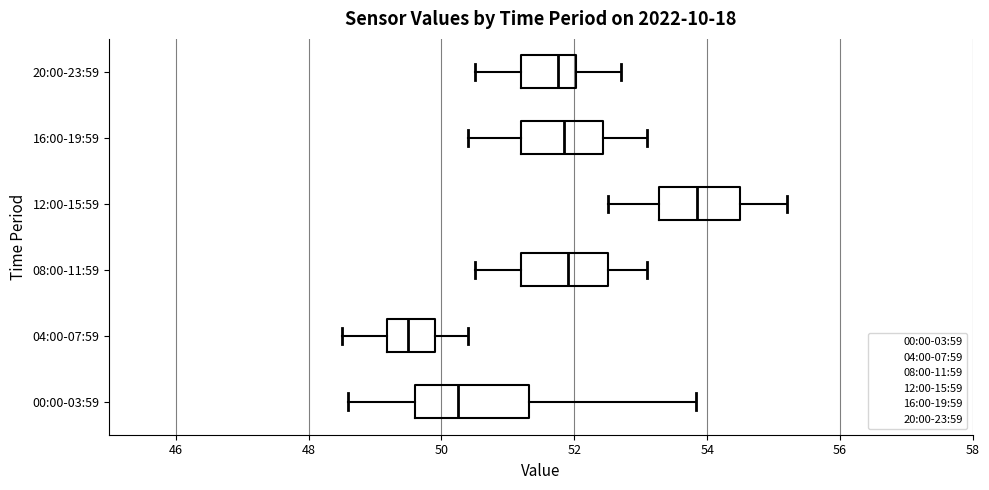

Where does the right whisker of the box for 16:00-19:59 end on the x-axis? The values are not printed on the chart, so give them approximately, as read against the axis.

53.2